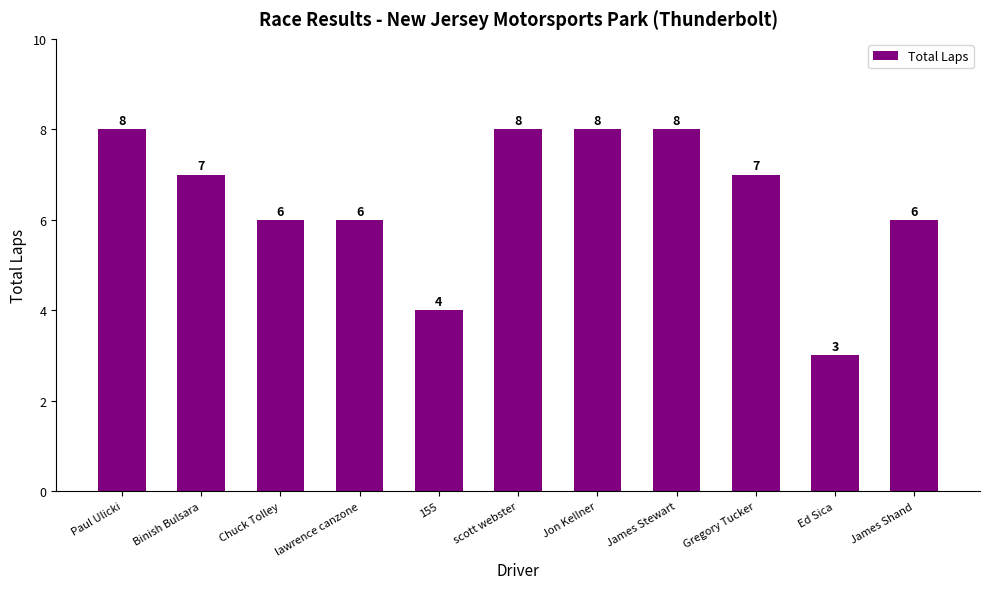

What is the label of the 11th bar from the left?

James Shand